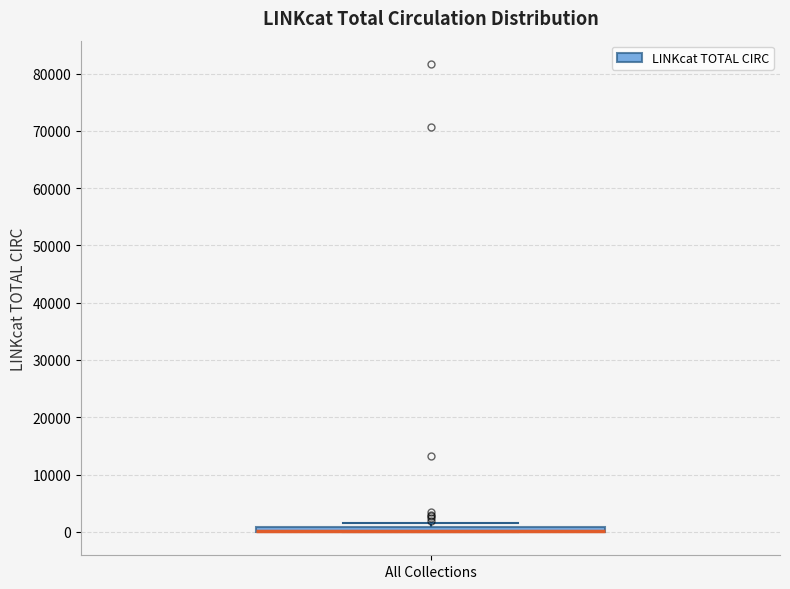

Where is the upper edge of the box for All Collections on the y-axis? The values are not printed on the chart, so give them approximately, as read against the axis.

1000